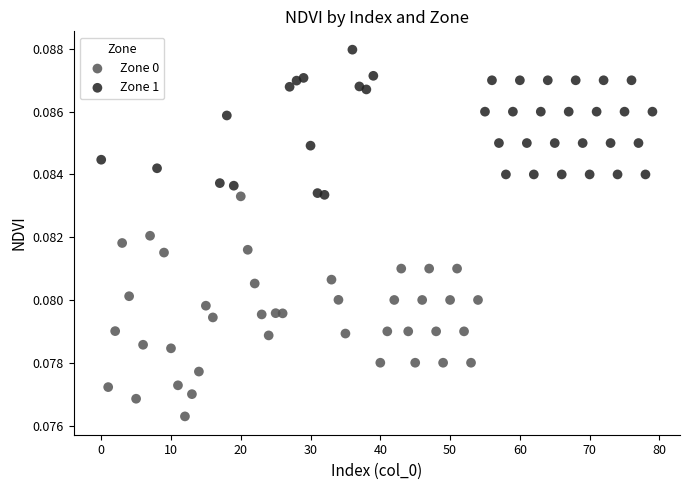

Which series has the widest spread of Y values?

Zone 0